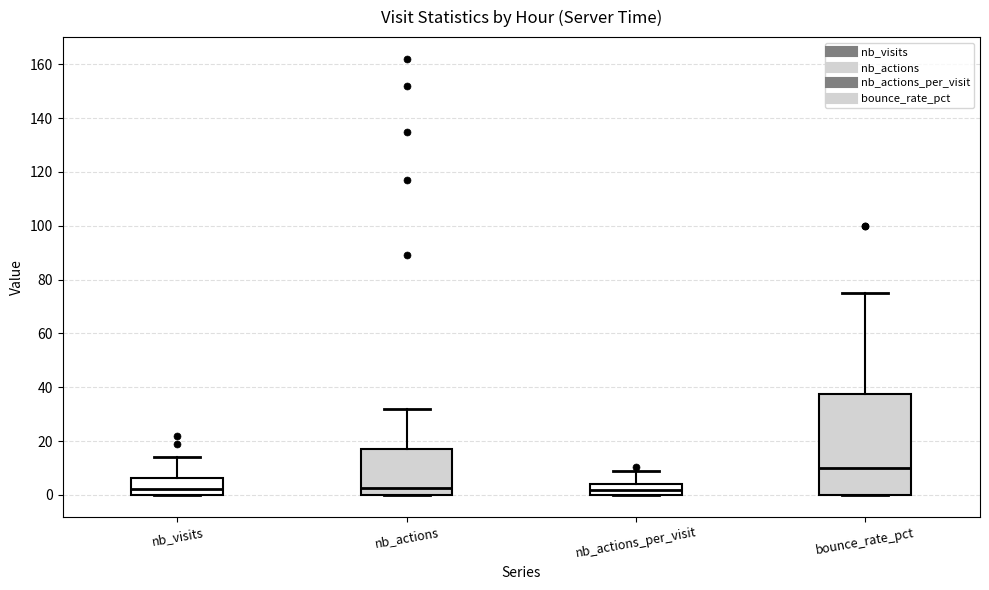

Where does the upper whisker of the box for bounce_rate_pct end on the y-axis? The values are not printed on the chart, so give them approximately, as read against the axis.

76